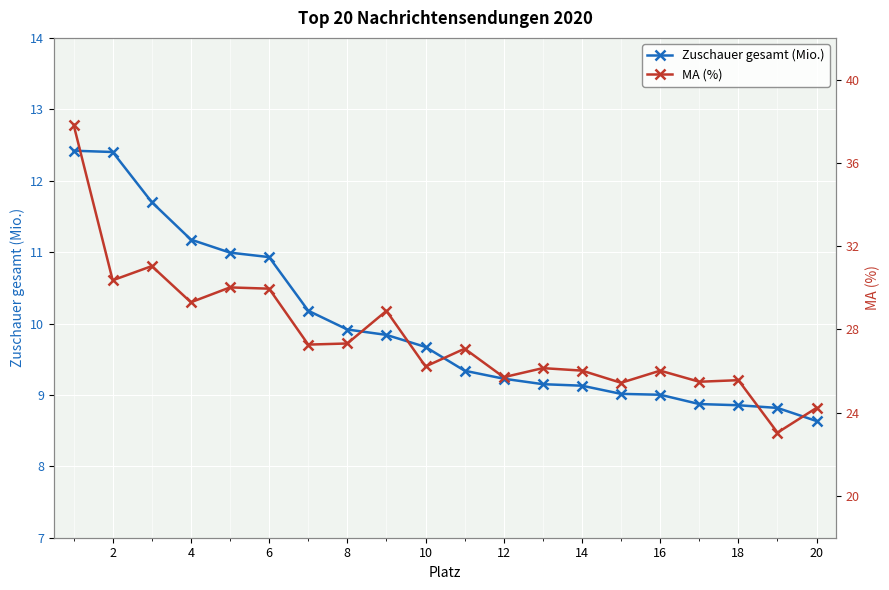

At which category does MA (%) reach its first local valley?

2